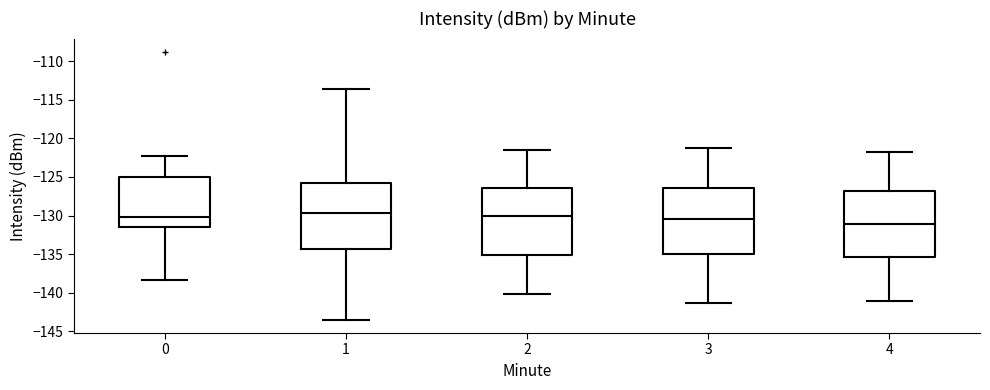

Where is the upper edge of the box at x = 3 on the y-axis? The values are not printed on the chart, so give them approximately, as read against the axis.

-126.5